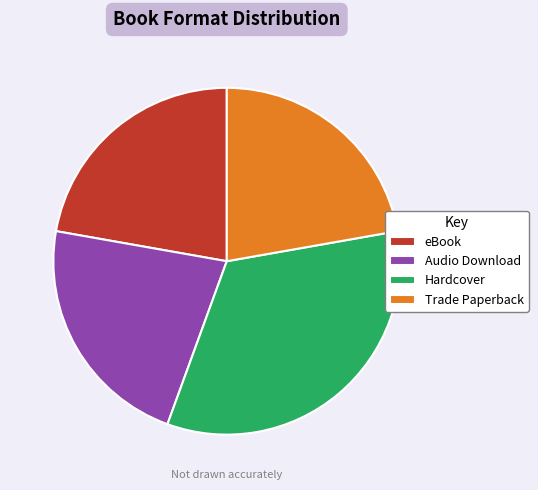

Which category has the biggest portion of the pie?

Hardcover